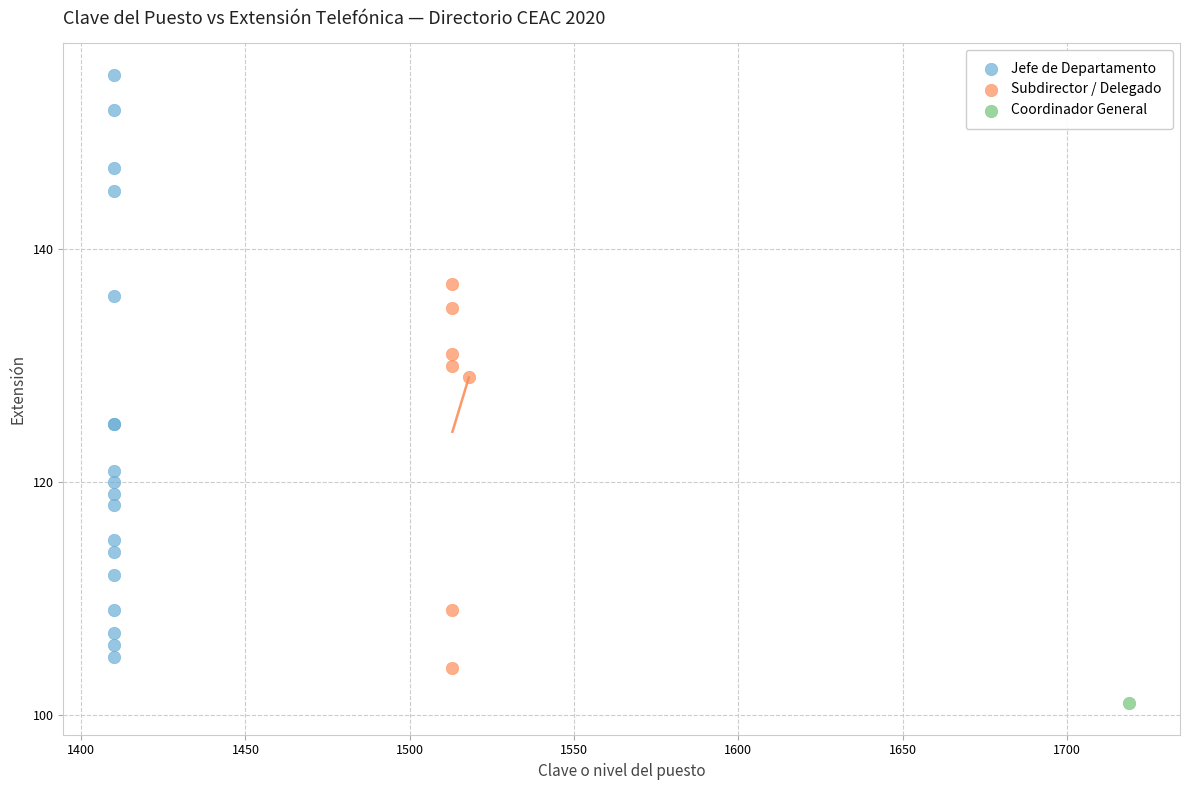

What are all the series names shown in the legend?

Jefe de Departamento, Subdirector / Delegado, Coordinador General